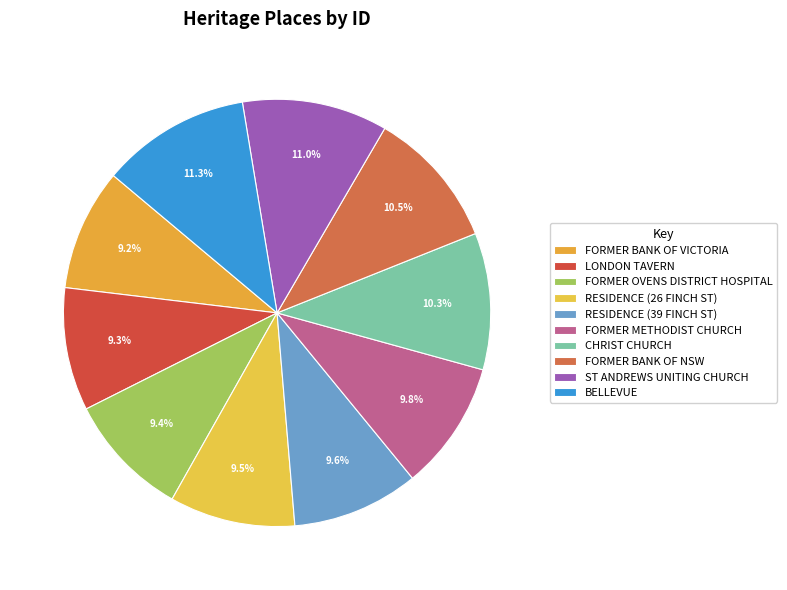

Between FORMER METHODIST CHURCH and BELLEVUE, which is larger?

BELLEVUE